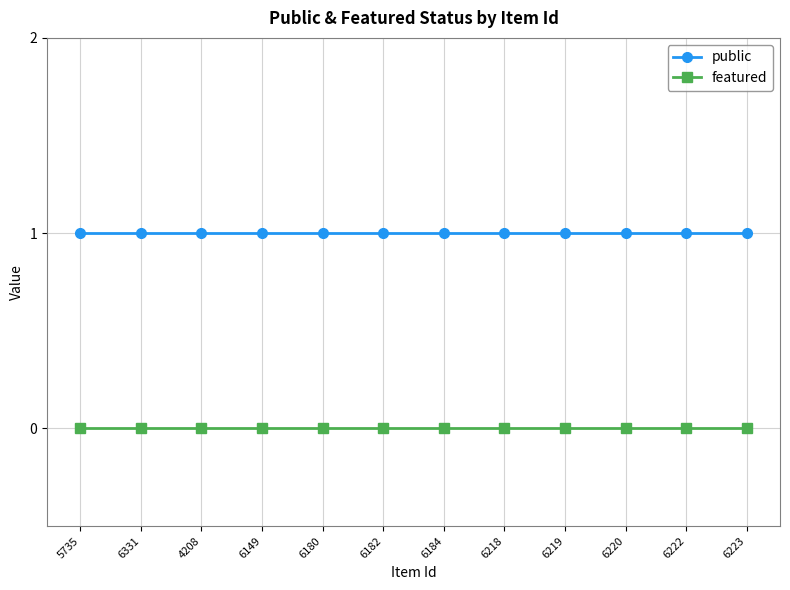

What are all the series names shown in the legend?

public, featured